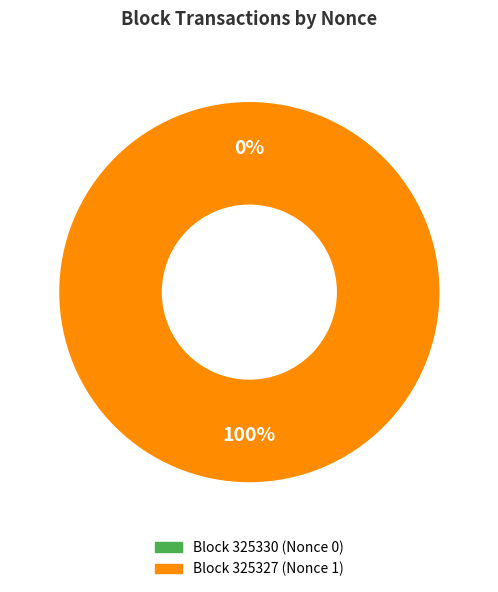

Rank the categories by value from lowest to highest.

325330, 325327